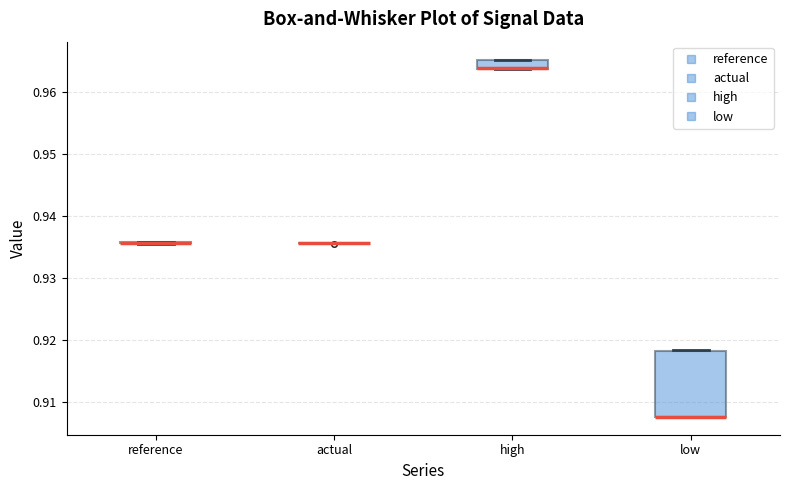

Comparing the boxes themselves (not the whiskers), which one is the tallest?

low